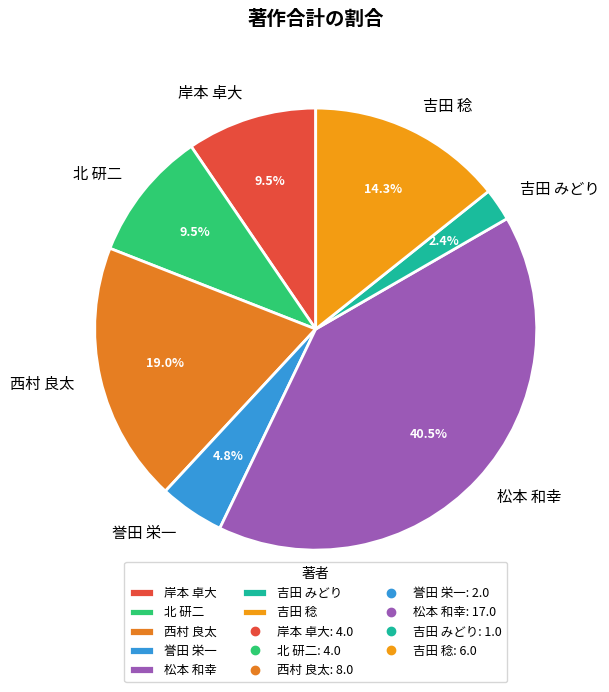

Which category has the smallest portion of the pie?

吉田 みどり